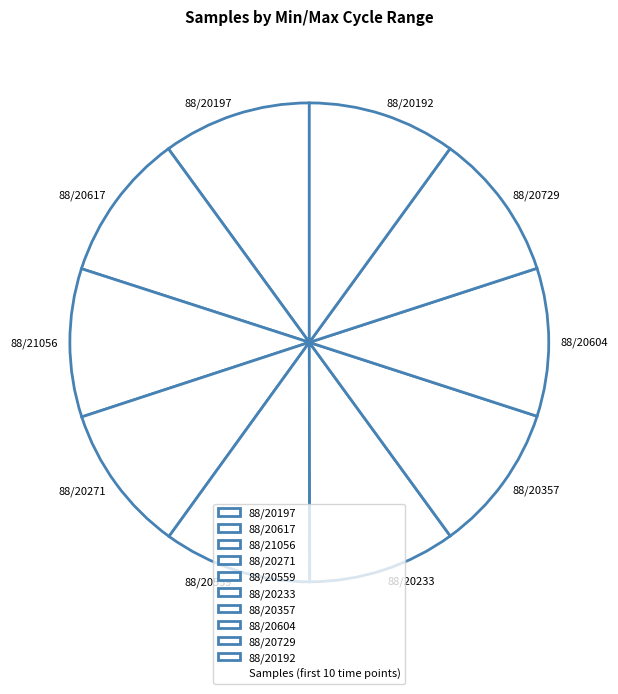

Approximately how many times larger is the value at 88/20559 compared to 88/20617?

1.0